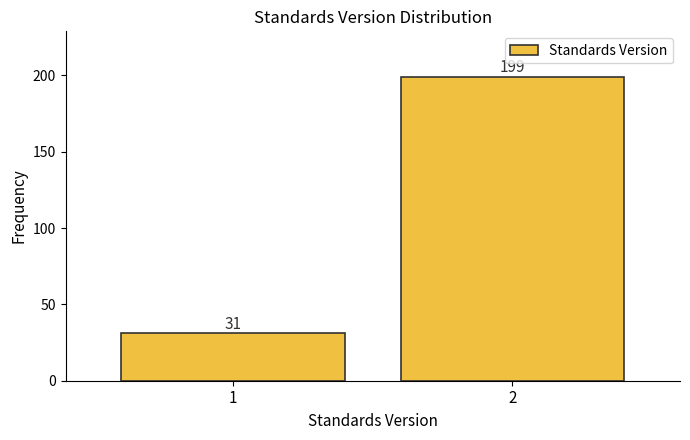

Reading left to right, what are all the values shown in this chart?

31	199